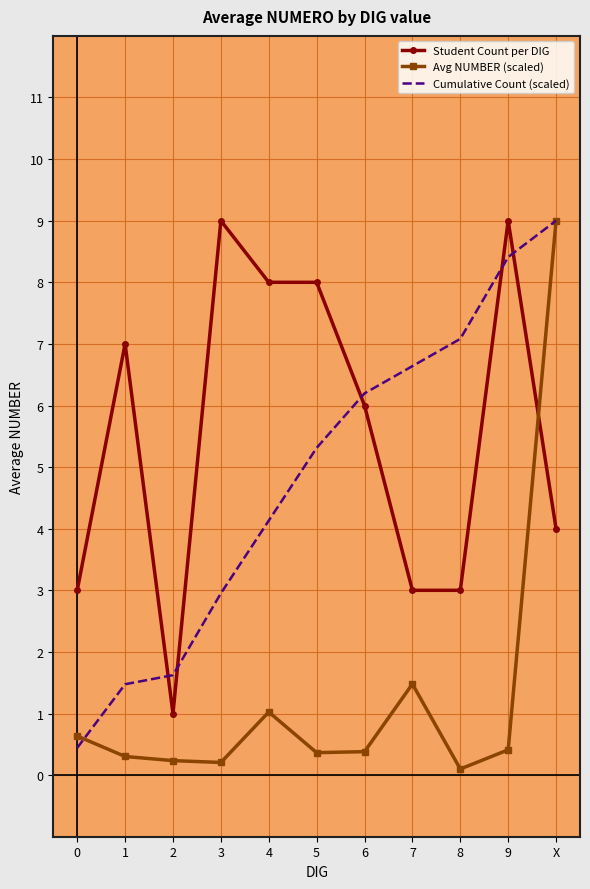

How many times do Cumulative Count (scaled) and Student Count per DIG cross each other?

5